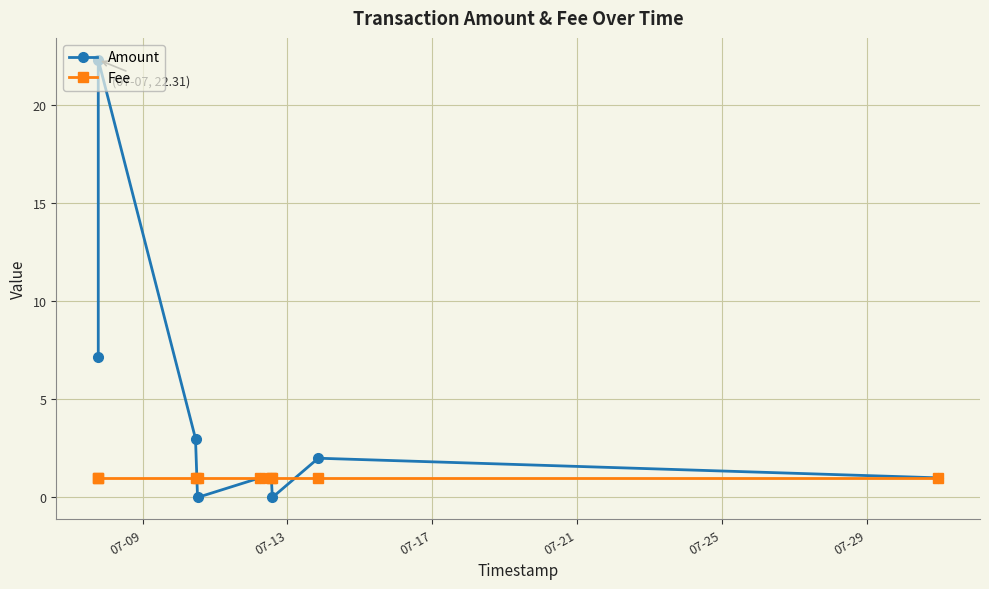

What is the sum of all Fee values?

9.0